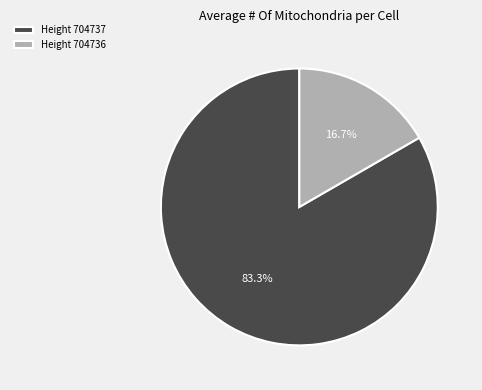

Between Height 704737 and Height 704736, which is larger?

Height 704737